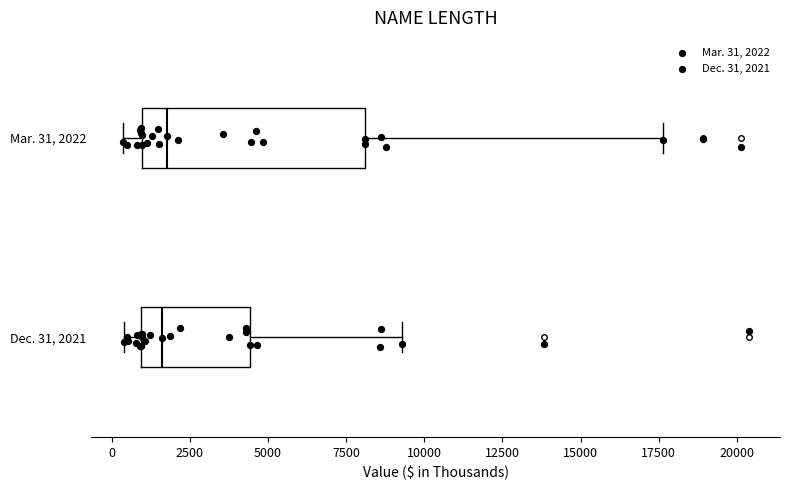

Which box is the widest, from its left edge to its right edge?

Mar. 31, 2022